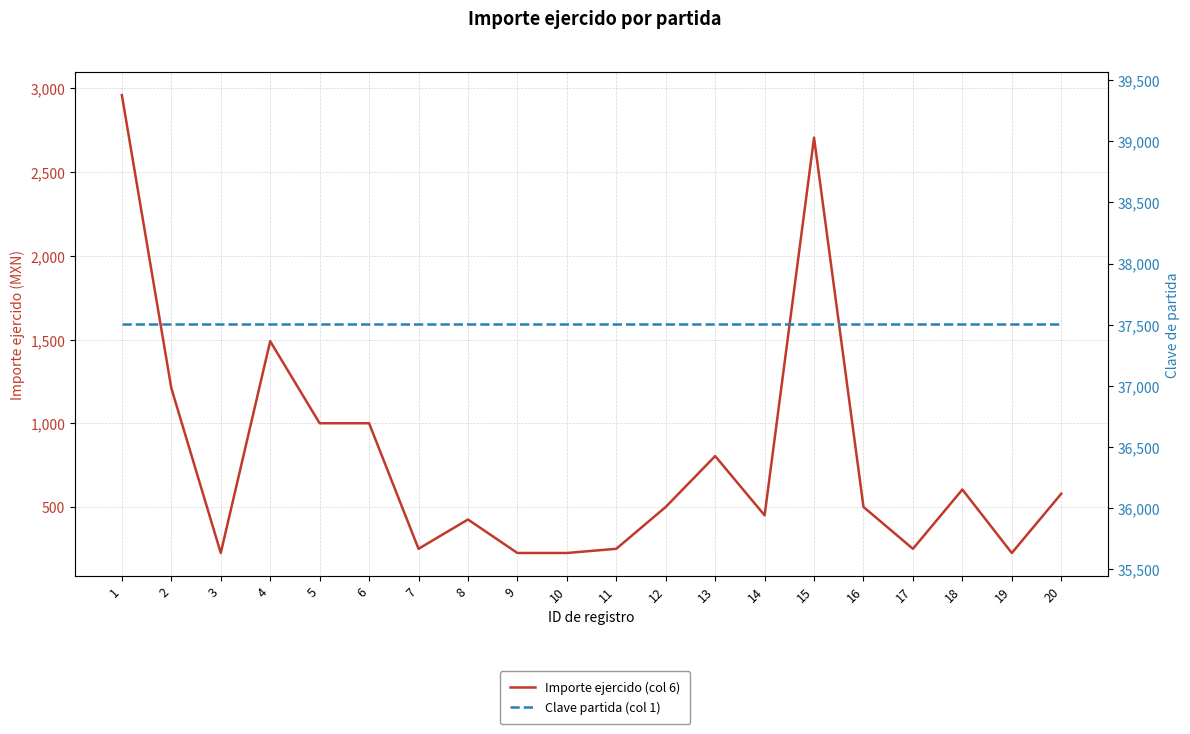

Does the chart have visible grid lines?

Yes